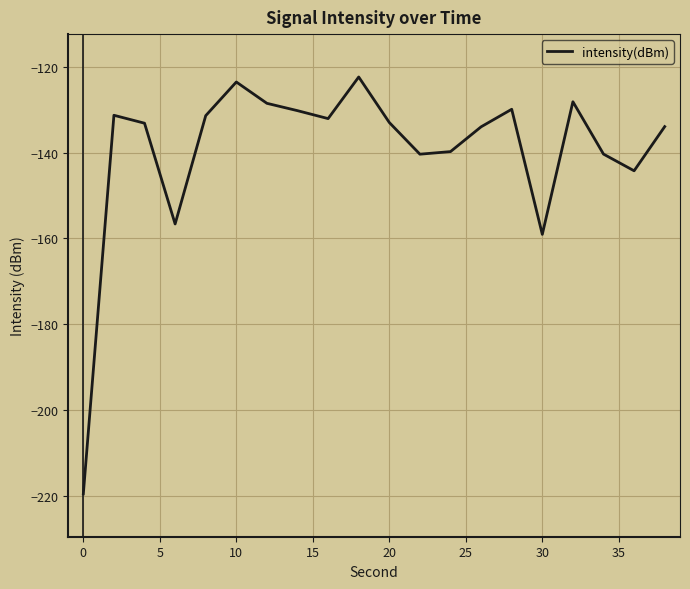

What is the smallest value displayed?

-219.6